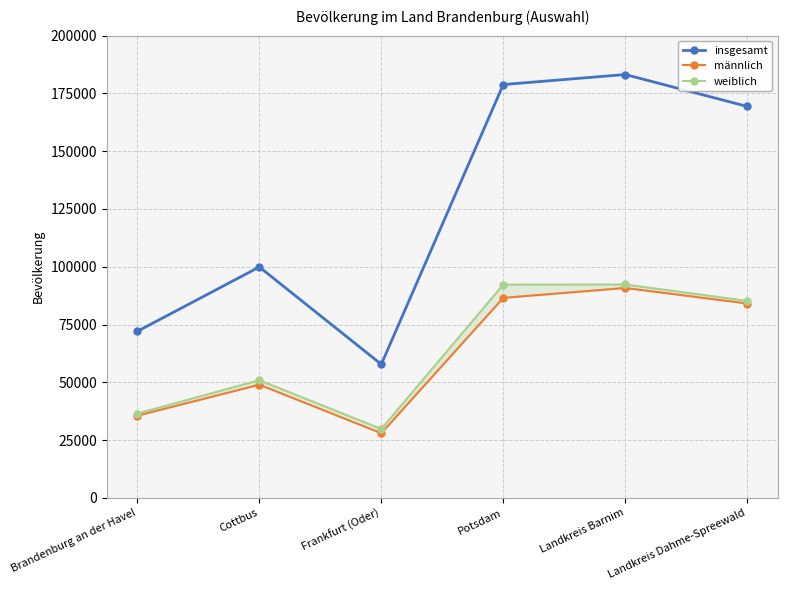

Reading right to left, transcribe all the data shown in this chart.

insgesamt: 169372	183180	178838	57816	99916	72083
männlich: 84114	90838	86555	27994	48986	35584
weiblich: 85258	92342	92283	29822	50930	36499